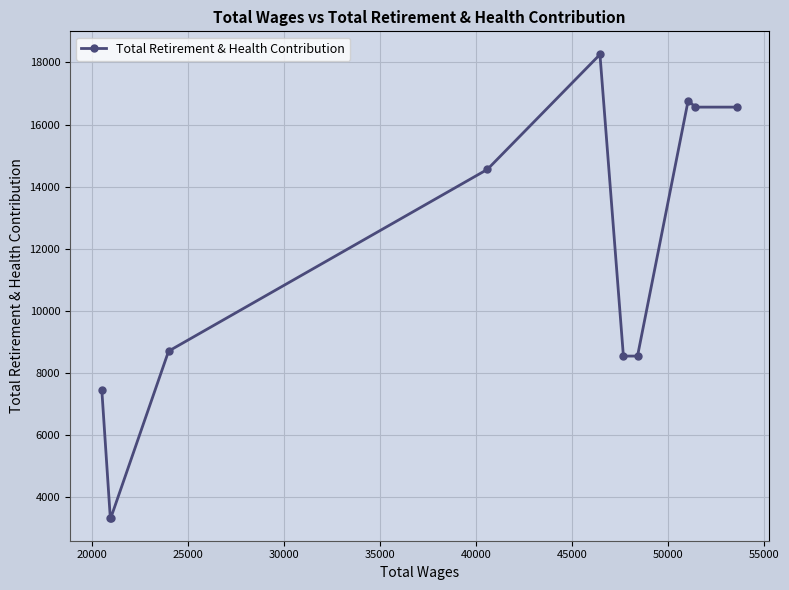

Reading left to right, what are all the values shown in this chart?

7458	3341	3341	8701	14555	18255	8542	8542	16768	16560	16560